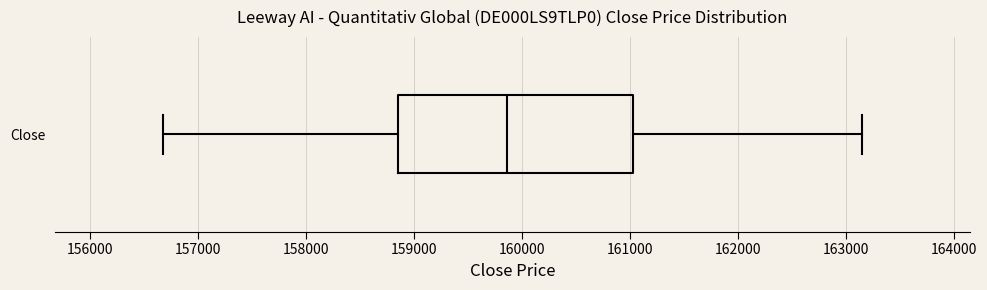

Where does the median line of the box for Close sit on the x-axis? The values are not printed on the chart, so give them approximately, as read against the axis.

159900